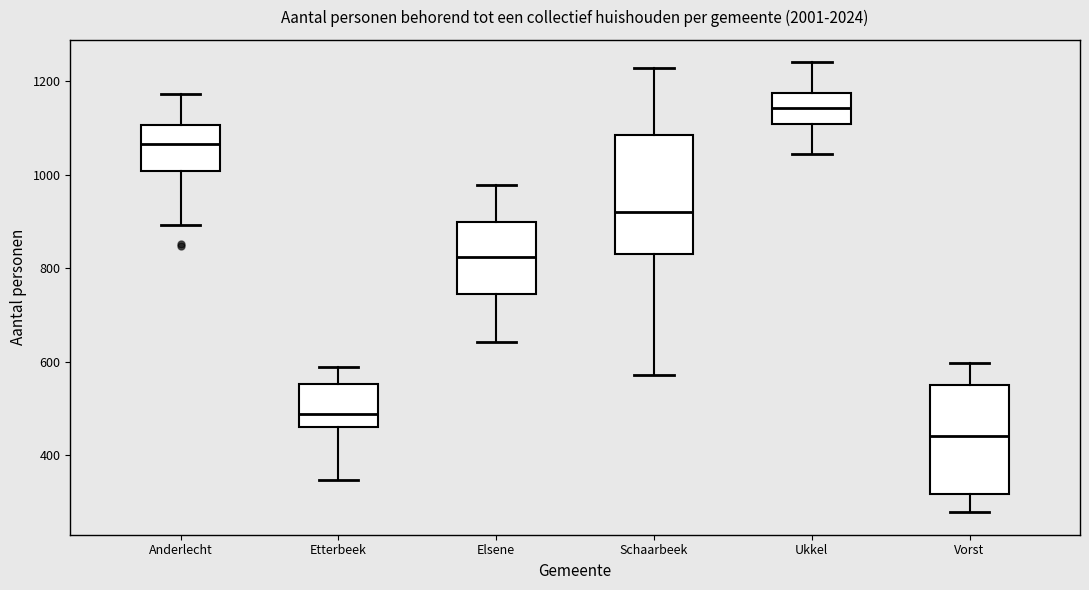

Comparing the boxes themselves (not the whiskers), which one is the tallest?

Schaarbeek